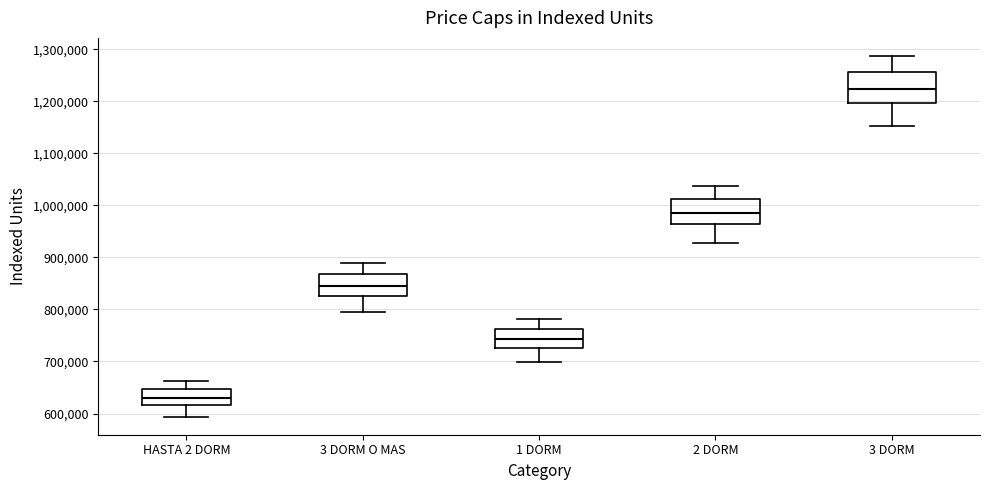

Where is the lower edge of the box for HASTA 2 DORM on the y-axis? The values are not printed on the chart, so give them approximately, as read against the axis.

620000